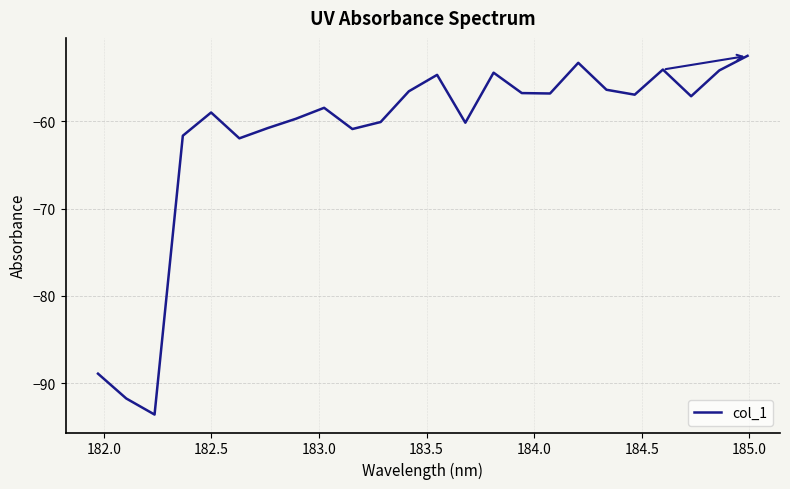

What is the difference between the maximum and minimum values?

41.1